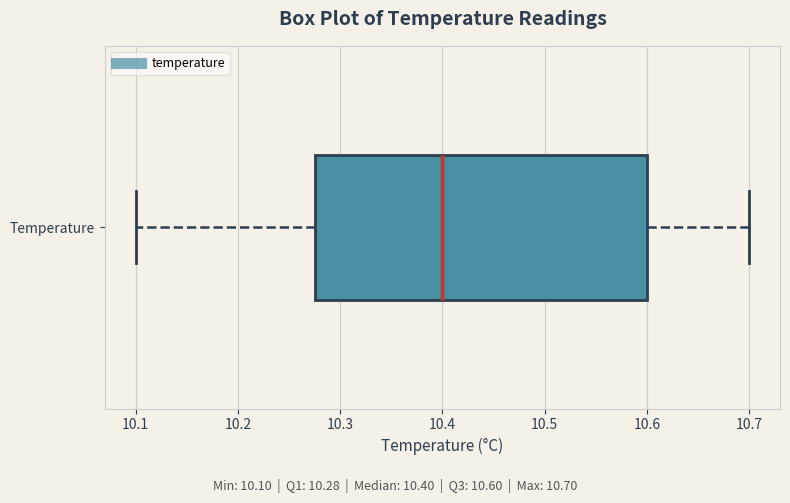

Transcribe this box plot: give where the median line is, the range the box spans, and where the two whiskers end, as read against the x-axis. The values are not printed on the chart, so give them approximately, as read against the axis.

median 10.40, box 10.28 to 10.60, whiskers 10.10 to 10.70